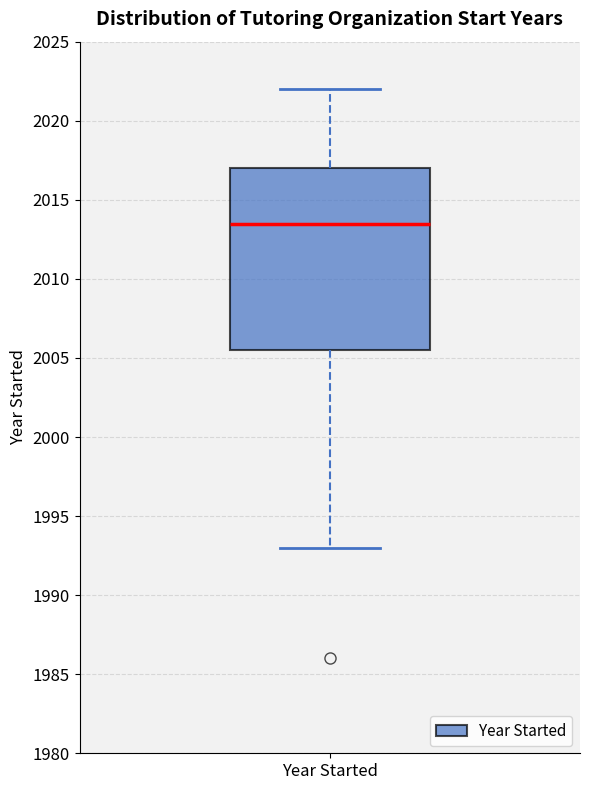

Transcribe this box plot: give where the median line is, the range the box spans, and where the two whiskers end, as read against the y-axis. The values are not printed on the chart, so give them approximately, as read against the axis.

median 2013.5, box 2005.5 to 2017.0, whiskers 1993.0 to 2022.0